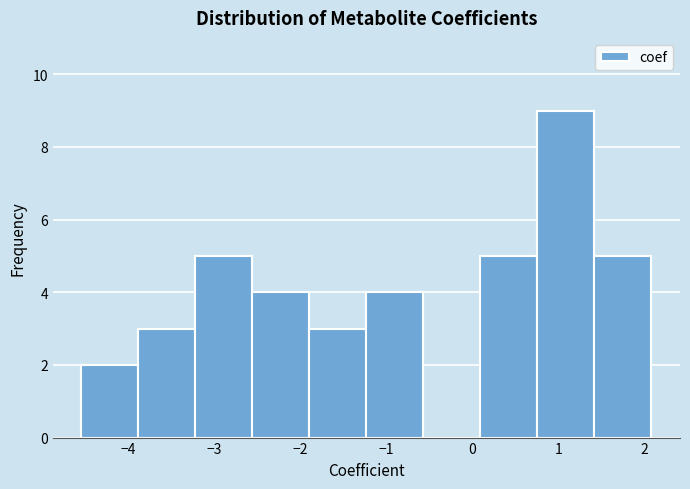

Over which range of the x-axis is the bar tallest?

0.8 to 1.4